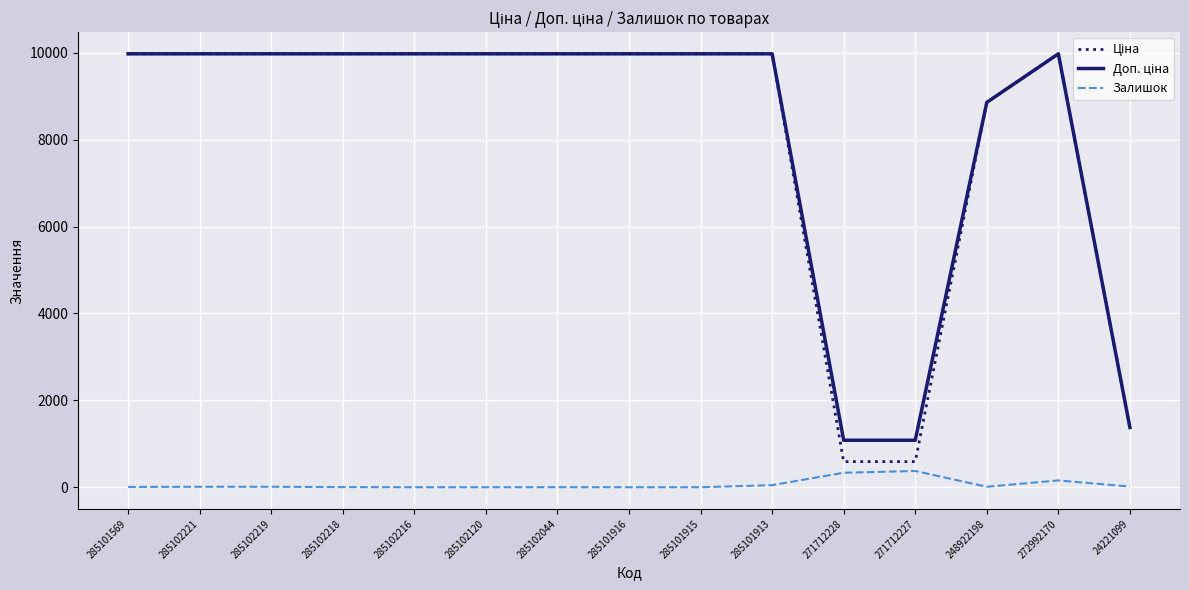

What is the sum of all Залишок values?

973.0